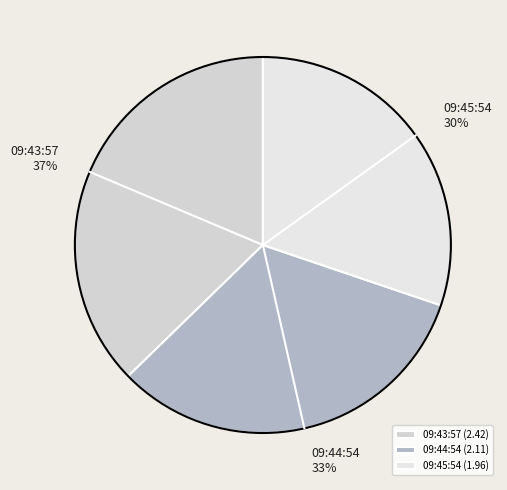

What is the largest slice in the pie chart?

09:43:57 (2.42)